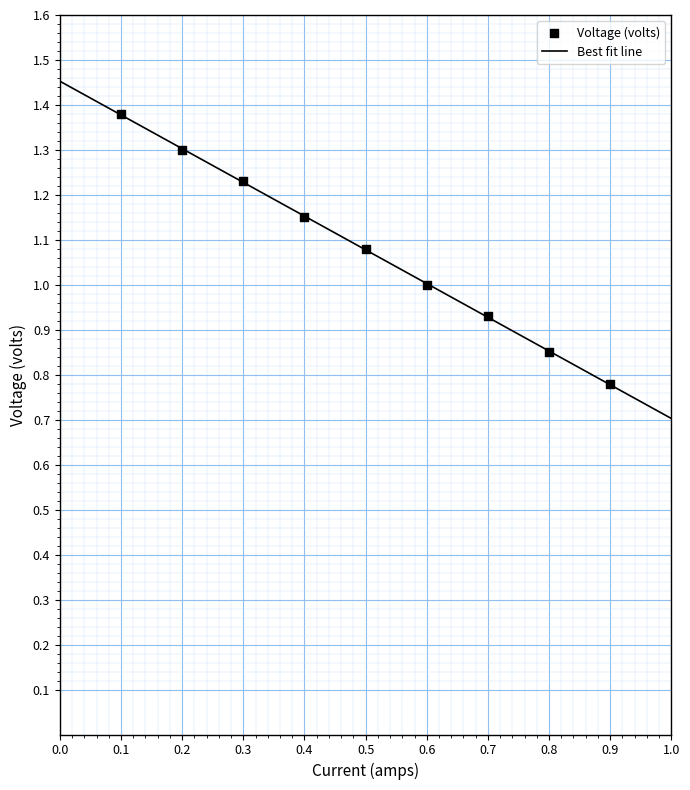

What is the range of Y values (max minus min)?

0.6